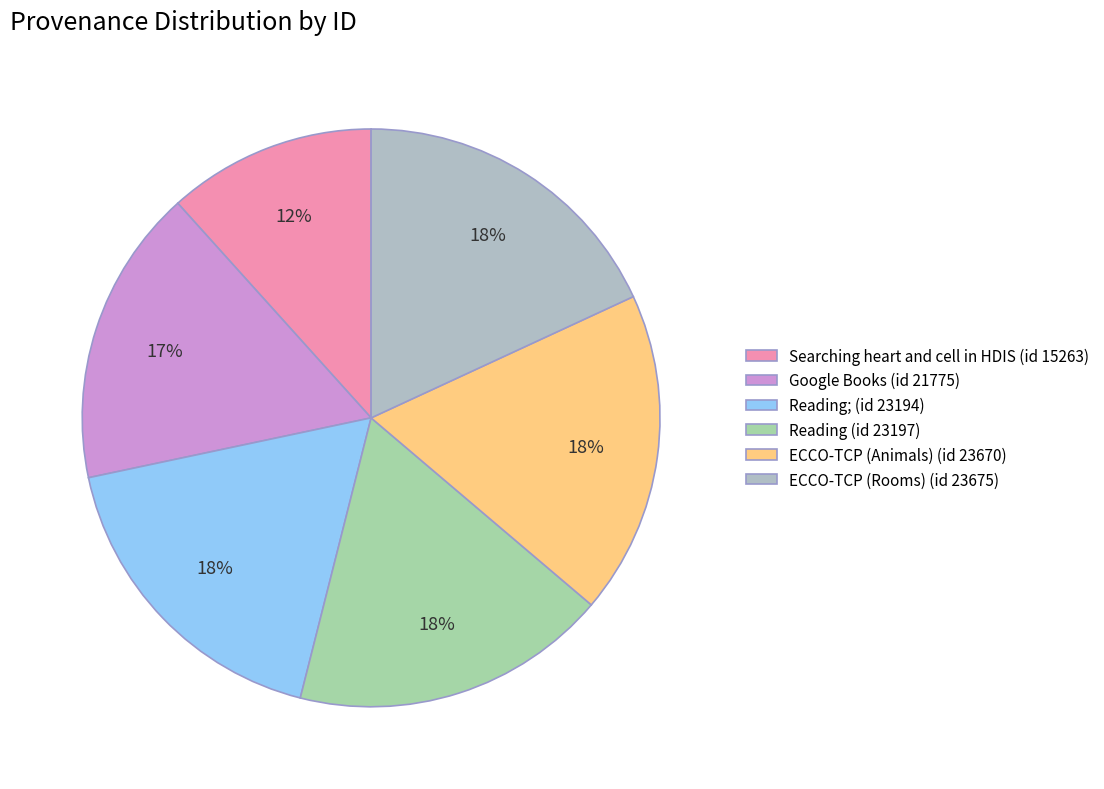

Is there a majority slice in this chart?

No